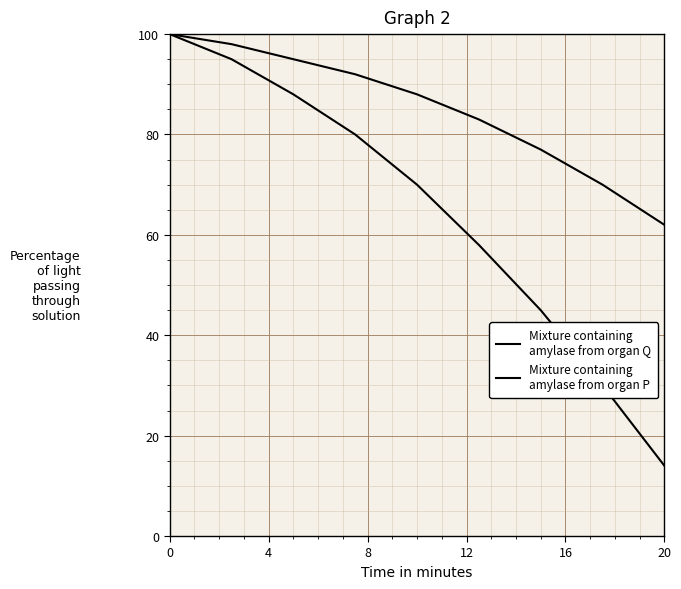

What is the label of the 4th point from the left?

12